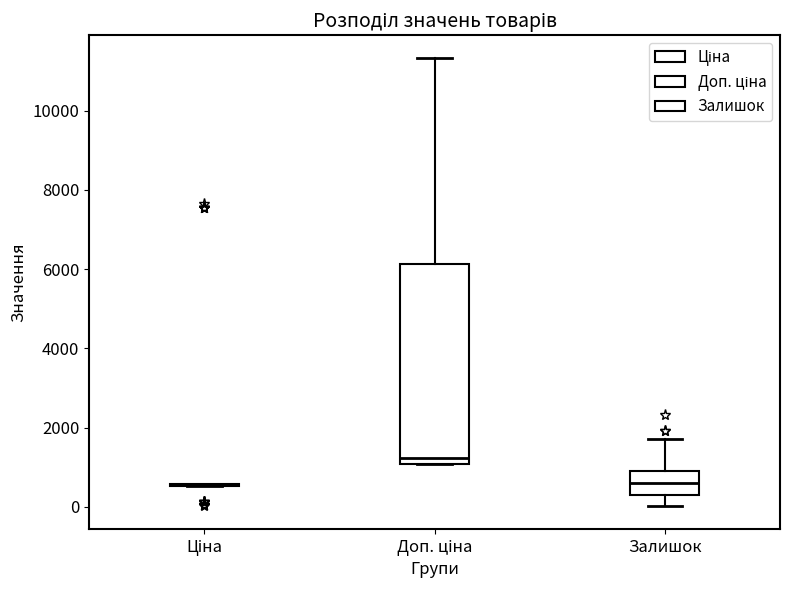

Which box is the tallest, from its lower edge to its upper edge?

Доп. ціна